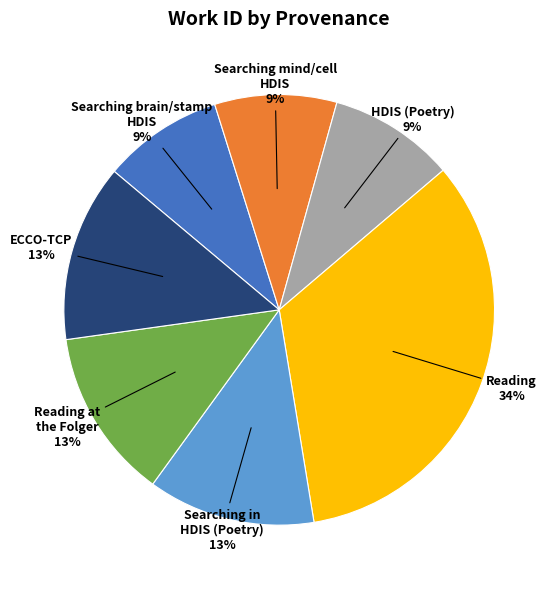

To the nearest percent, what portion does Searching mind/cell HDIS represent?

9%